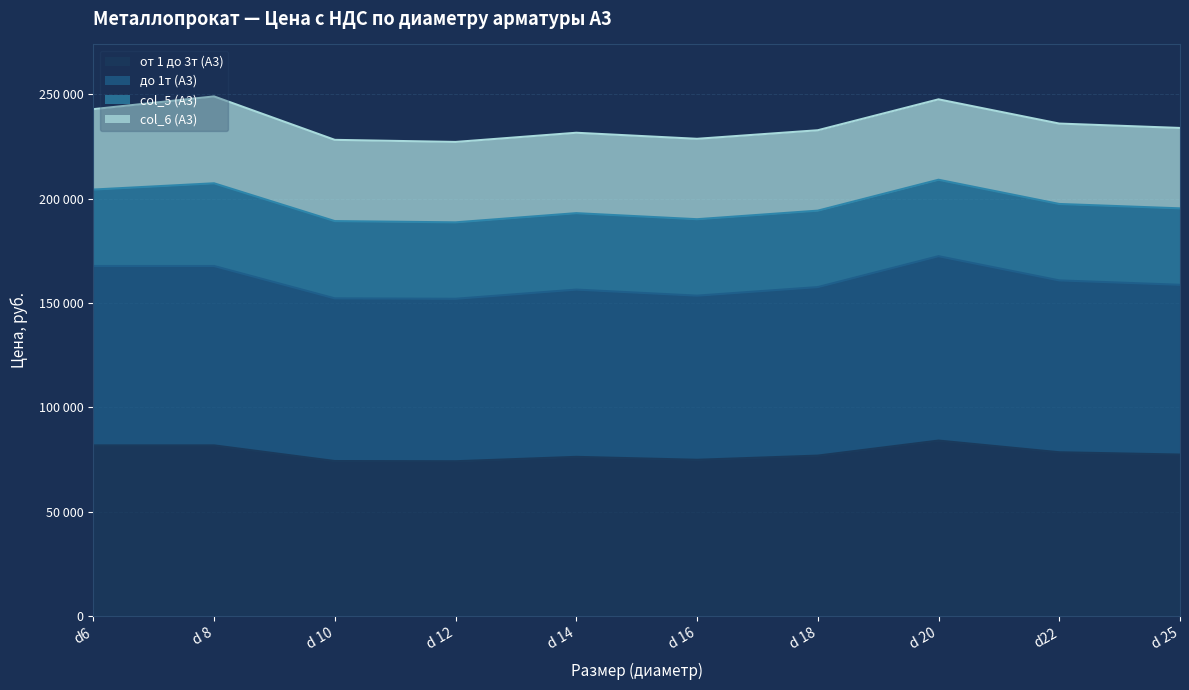

What are all the series names shown in the legend?

от 1 до 3т (А3), до 1т (А3), col_5 (А3), col_6 (А3)